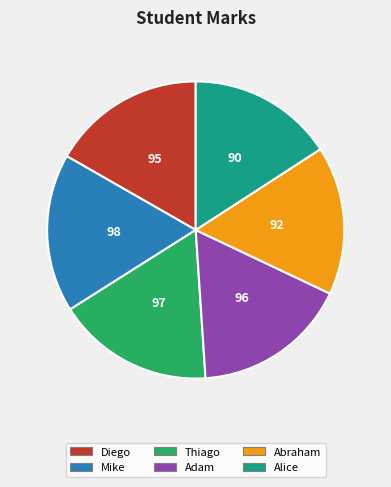

What is the ratio of the value at Diego to the value at Mike?

1.0